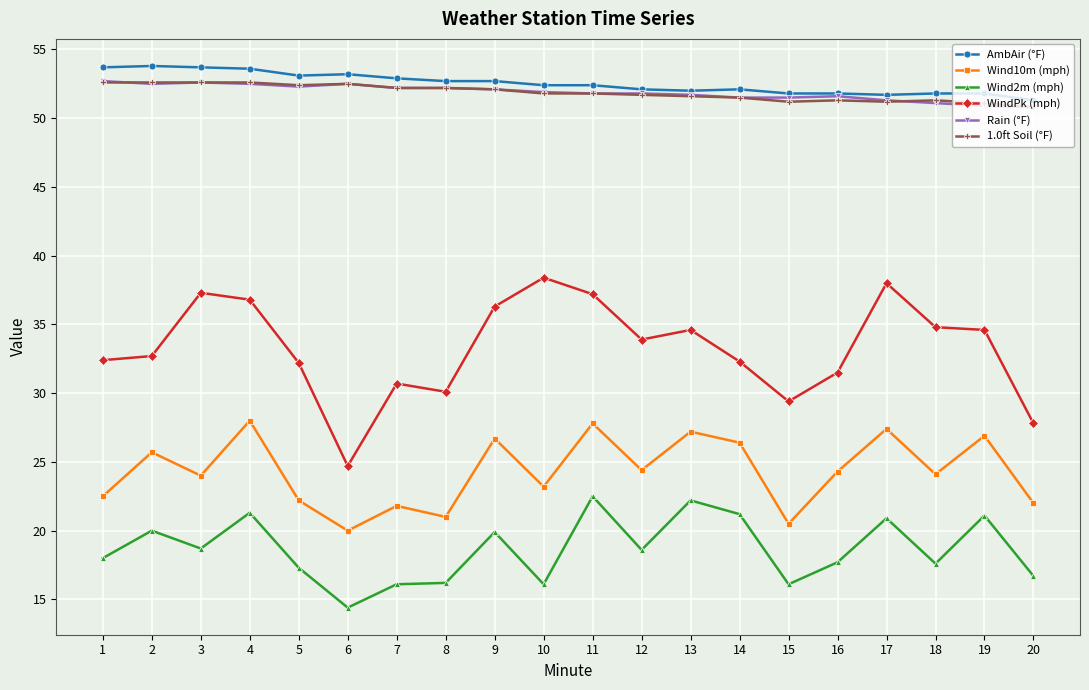

Which series has the largest range (max minus min)?

WindPk (mph)